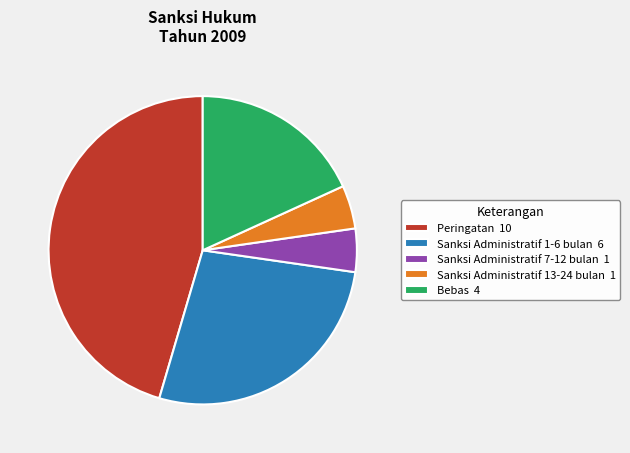

Is the sum of Bebas 4 and Sanksi Administratif 13-24 bulan 1 greater than half?

No